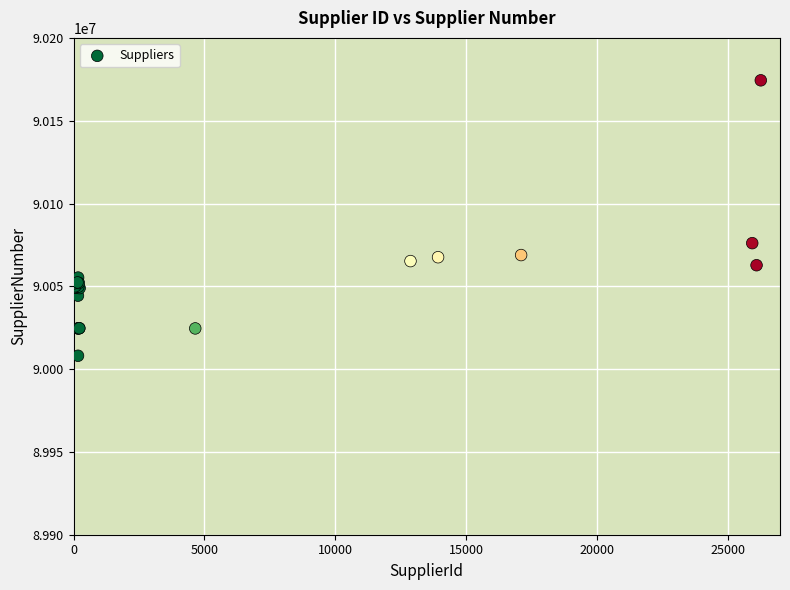

What Y value in the scatter plot is closest to 90091221?

90076059